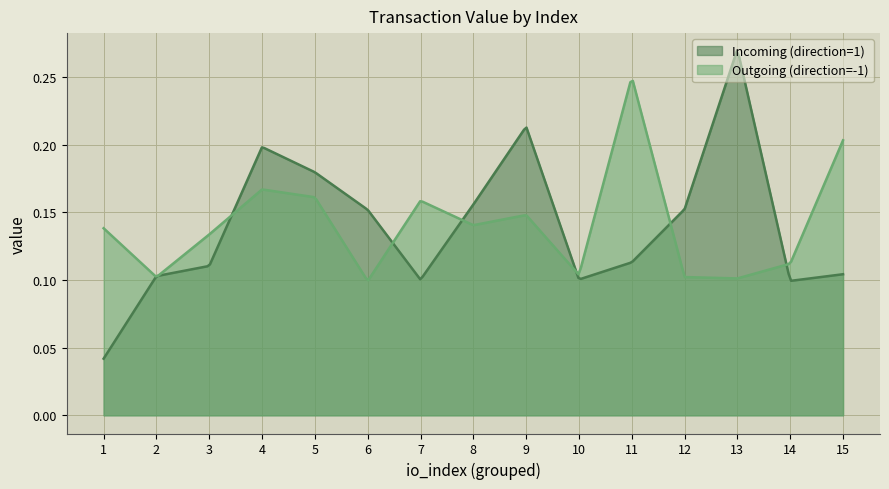

What is the value of the Outgoing (direction=-1) point at the 4th from the left?

0.2